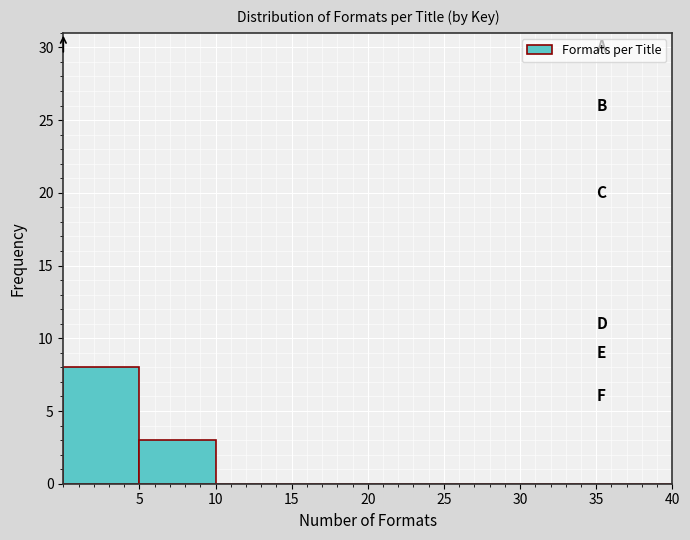

Reading left to right, list every bar in this chart as the range it spans on the x-axis followed by its height. The values are not printed on the chart, so give them approximately, as read against the axis.

0 to 5: 8
5 to 10: 3
10 to 15: 0
15 to 20: 0
20 to 25: 0
25 to 30: 0
30 to 35: 0
35 to 40: 0